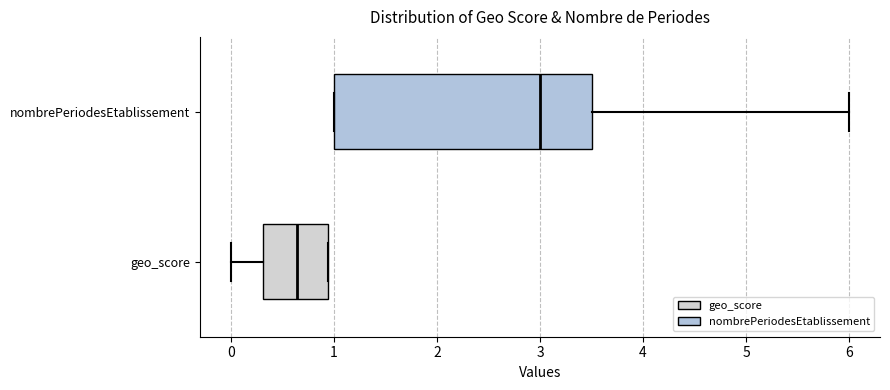

Reading bottom to top, read every box against the x-axis: the position of its median line, the range the box covers, and the ends of its whiskers. The values are not printed on the chart, so give them approximately, as read against the axis.

geo_score: median 0.6, box 0.3 to 0.9, whiskers 0.0 to 0.9
nombrePeriodesEtablissement: median 3.0, box 1.0 to 3.5, whiskers 1.0 to 6.0